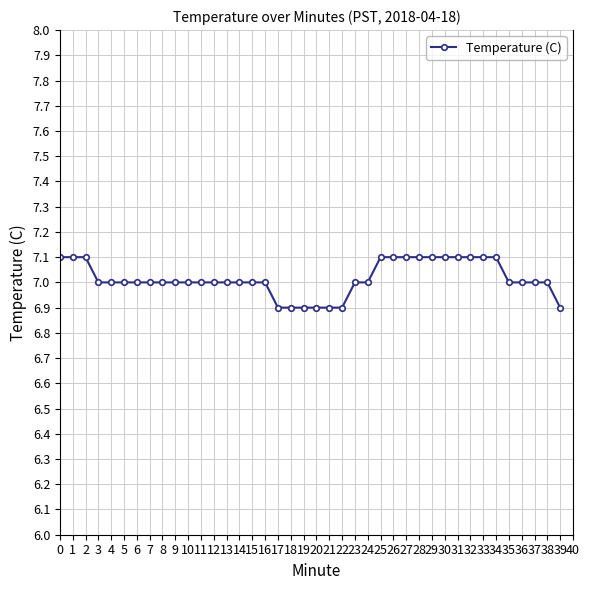

Is it true that the value at 36 is 7.0?

True